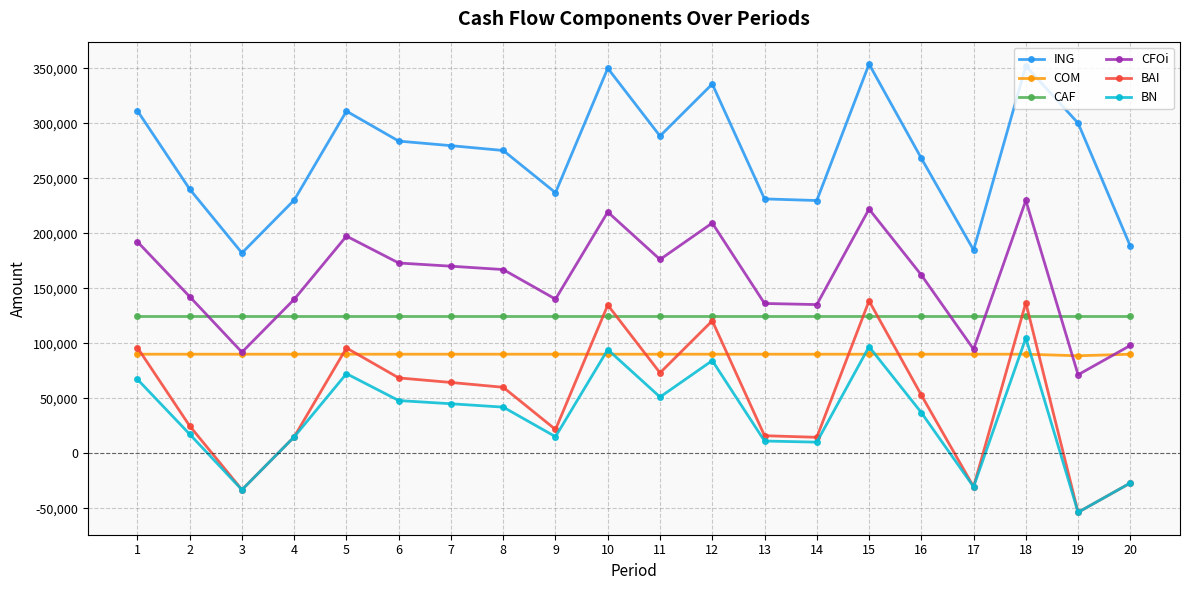

Is this an area chart (filled region under the line)?

No